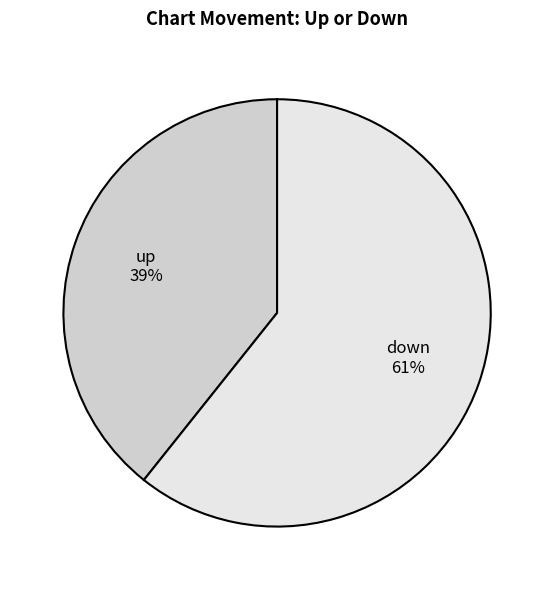

To the nearest percent, what percentage of the pie is down?

61%